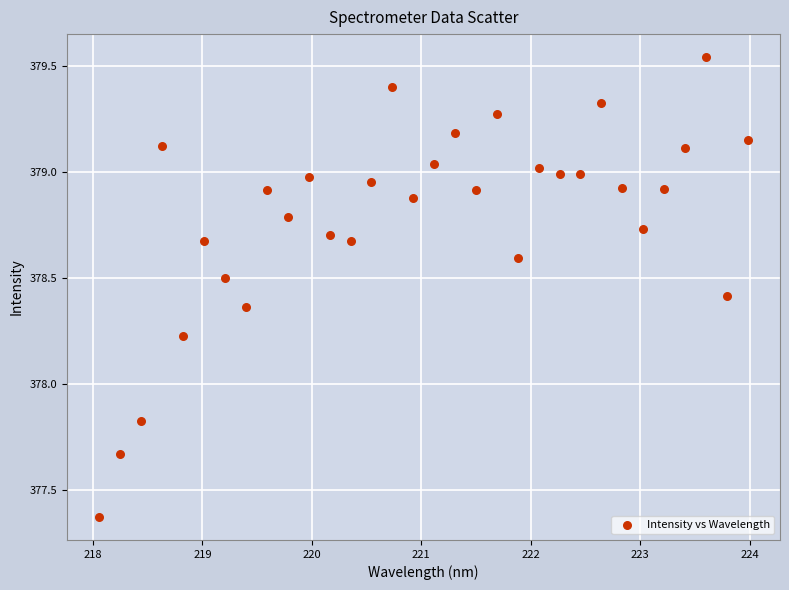

What is the range of X values (max minus min)?

5.9